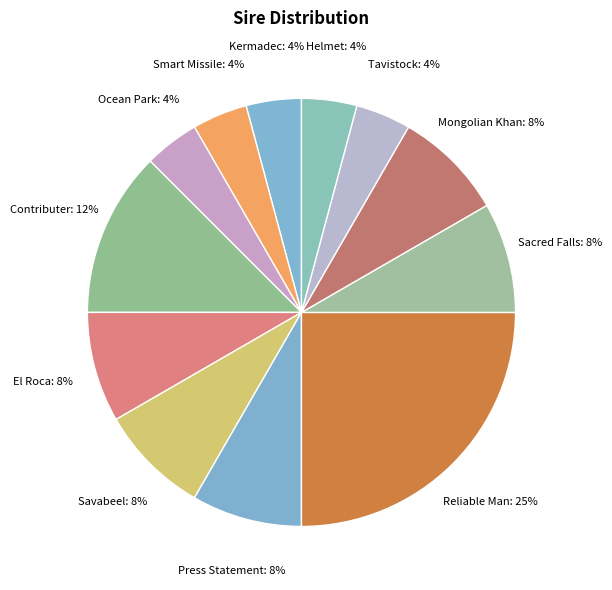

To the nearest percent, what is the average slice percentage?

8%